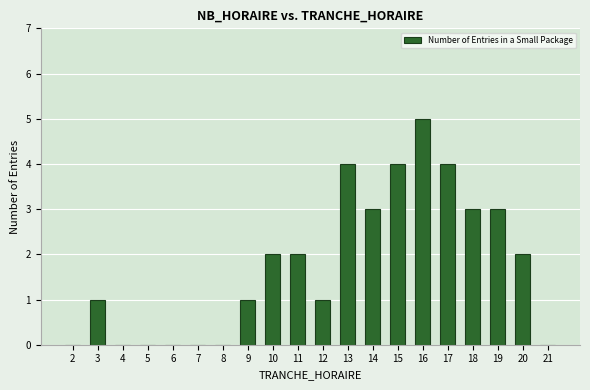

Reading left to right, list all the values displayed in this chart.

2=0	3=1	4=0	5=0	6=0	7=0	8=0	9=1	10=2	11=2	12=1	13=4	14=3	15=4	16=5	17=4	18=3	19=3	20=2	21=0